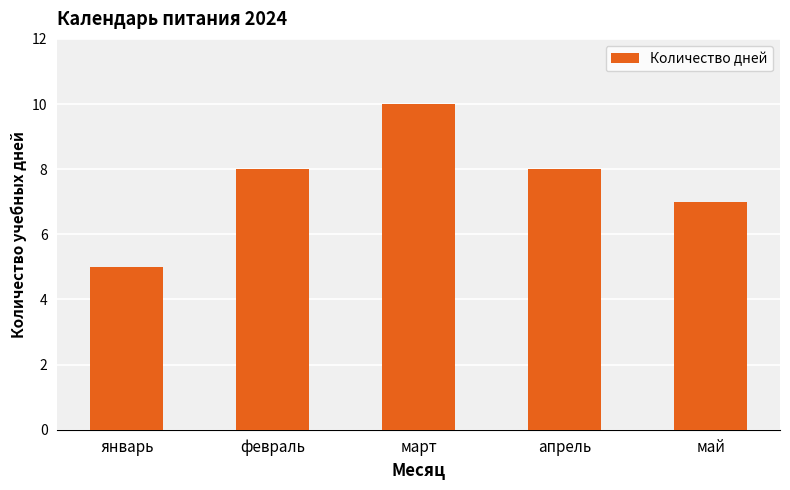

What is the sum of all values?

38